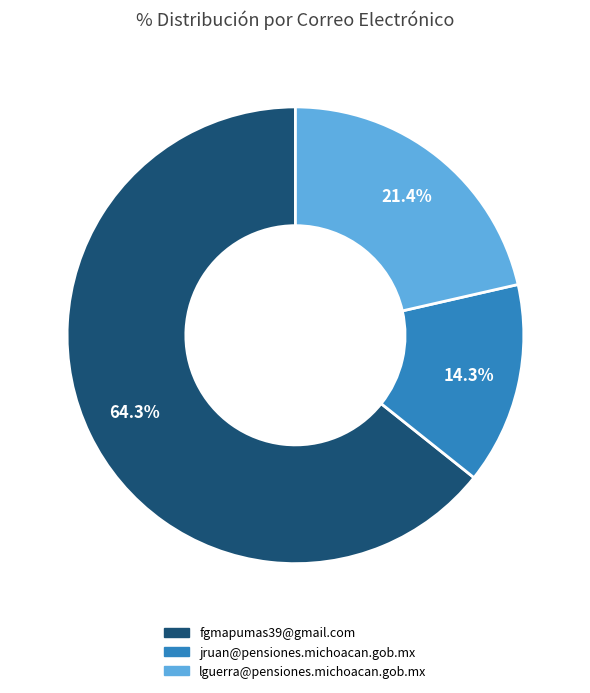

Is the sum of lguerra@pensiones.michoacan.gob.mx and jruan@pensiones.michoacan.gob.mx greater than half?

No